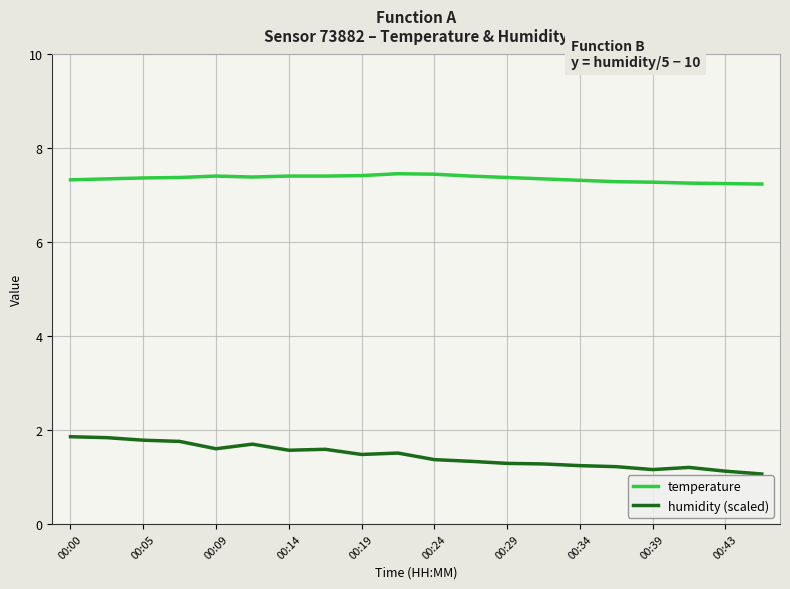

Rank the series by their maximum value, from lowest to highest.

humidity (scaled), temperature